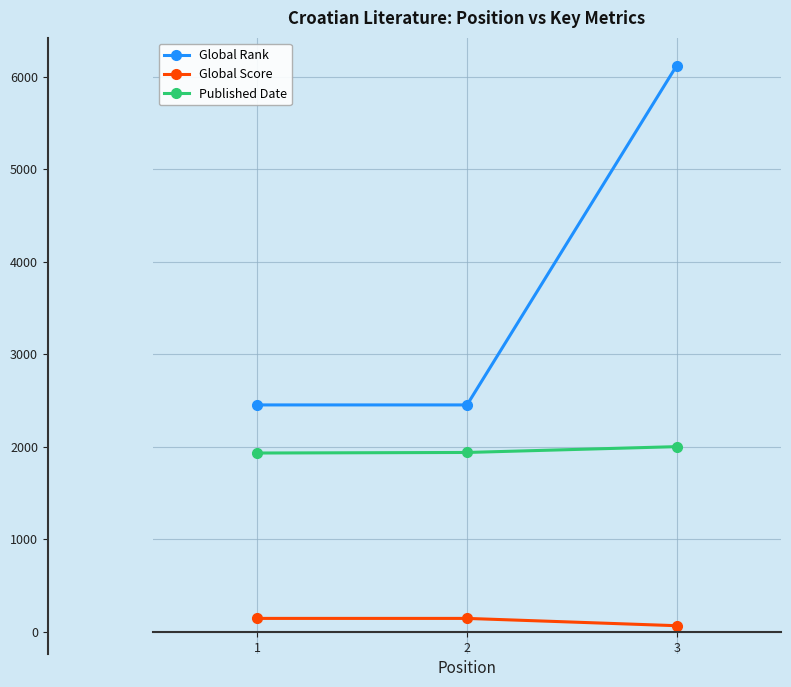

What is the value of the Global Score point at the 1st from the left?

144